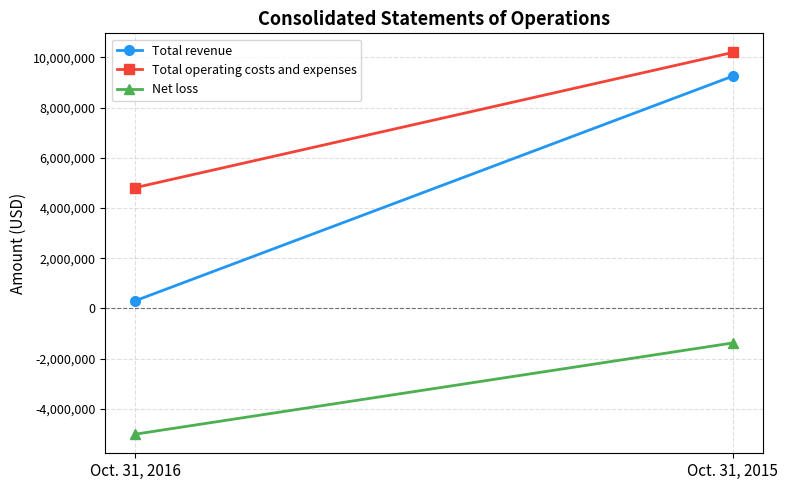

Rank the series at Oct. 31, 2016 from highest to lowest value.

Total operating costs and expenses, Total revenue, Net loss